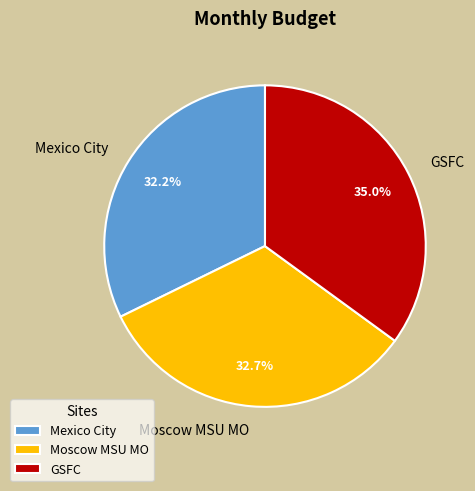

What is the largest slice in the pie chart?

GSFC